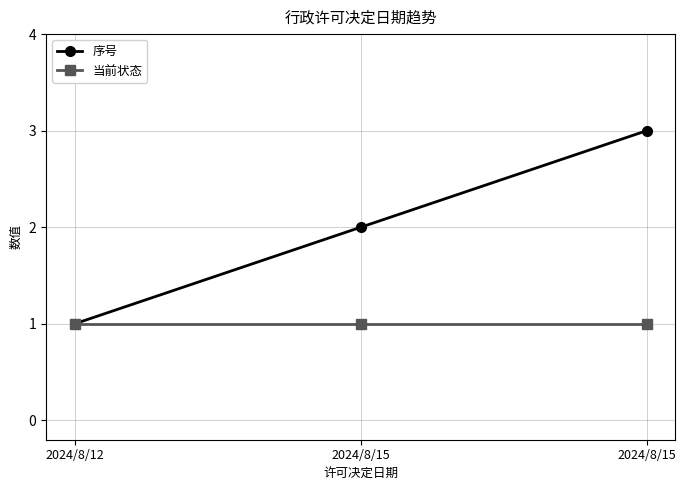

How many data points in 序号 are less than 2?

1